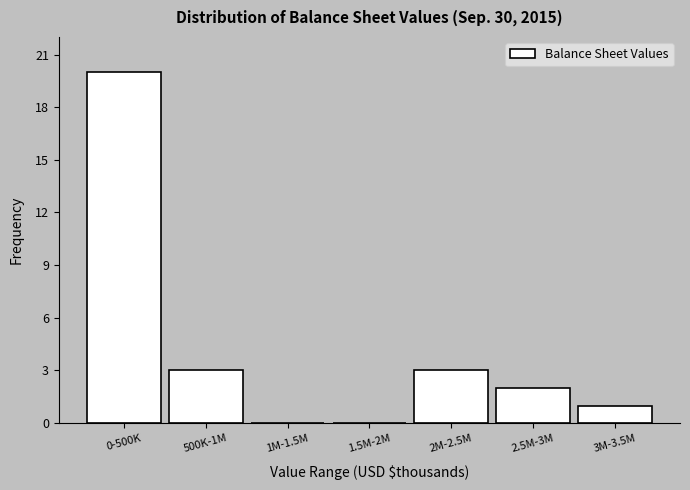

Reading left to right, what are all the values shown in this chart?

0-500K=20	500K-1M=3	1M-1.5M=0	1.5M-2M=0	2M-2.5M=3	2.5M-3M=2	3M-3.5M=1